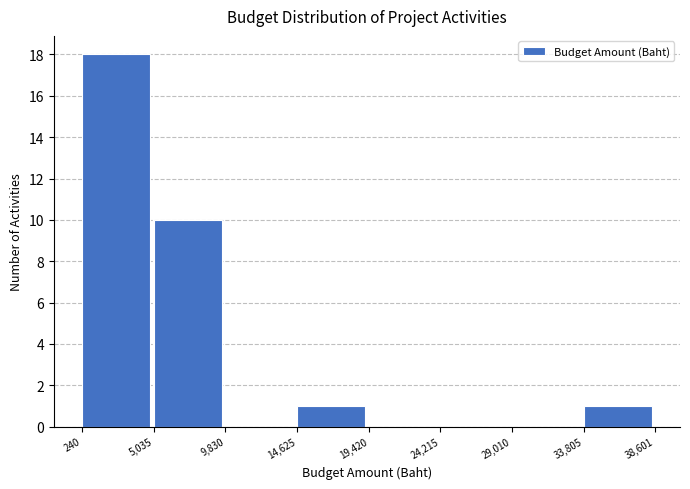

Over which range of the x-axis is the bar tallest?

240 to 5,035